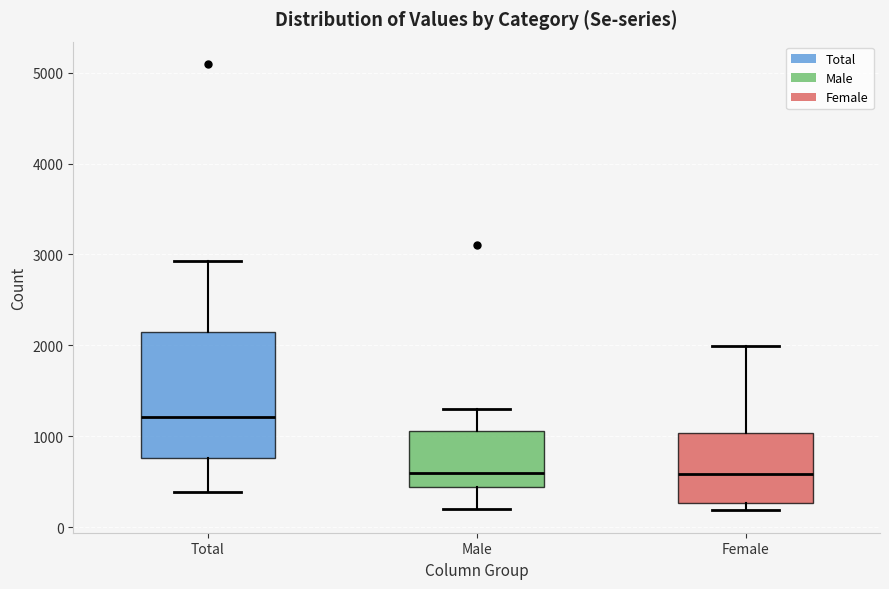

Comparing the boxes themselves (not the whiskers), which one is the tallest?

Total